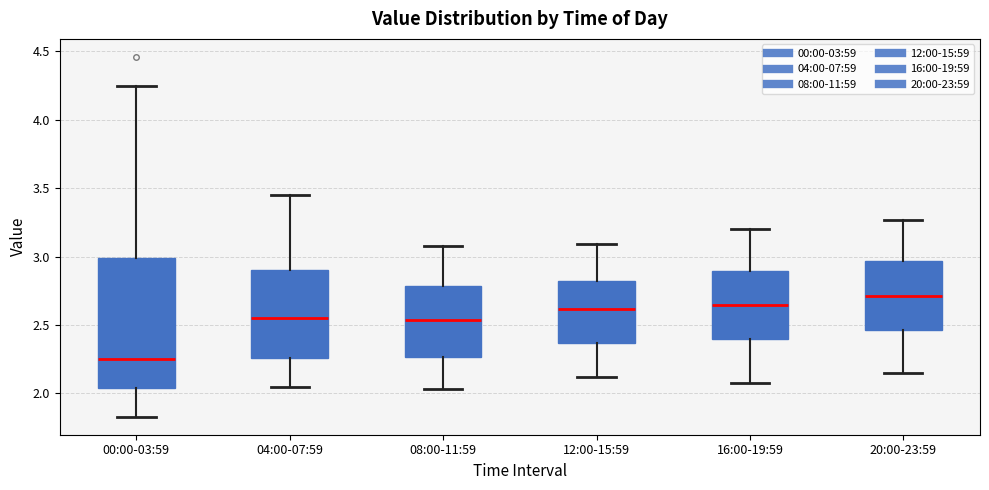

Where does the median line of the box for 16:00-19:59 sit on the y-axis? The values are not printed on the chart, so give them approximately, as read against the axis.

2.65